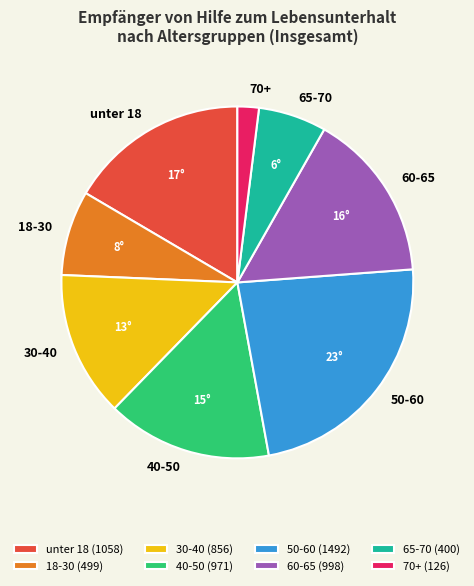

The 65-70 slice represents 14% of the pie. True or false?

False